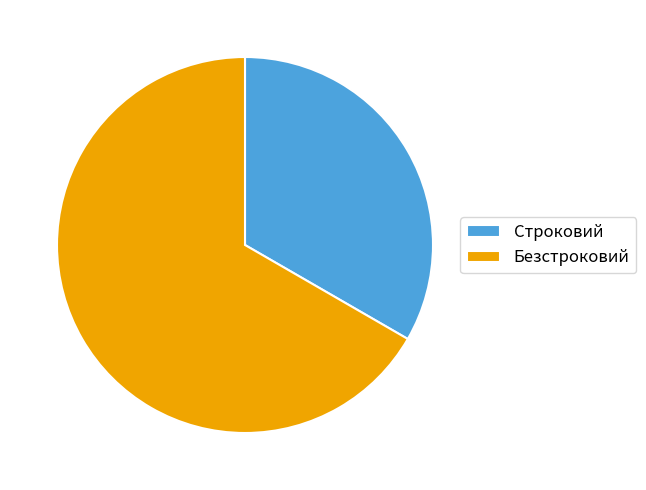

Count the number of slices in the pie.

2